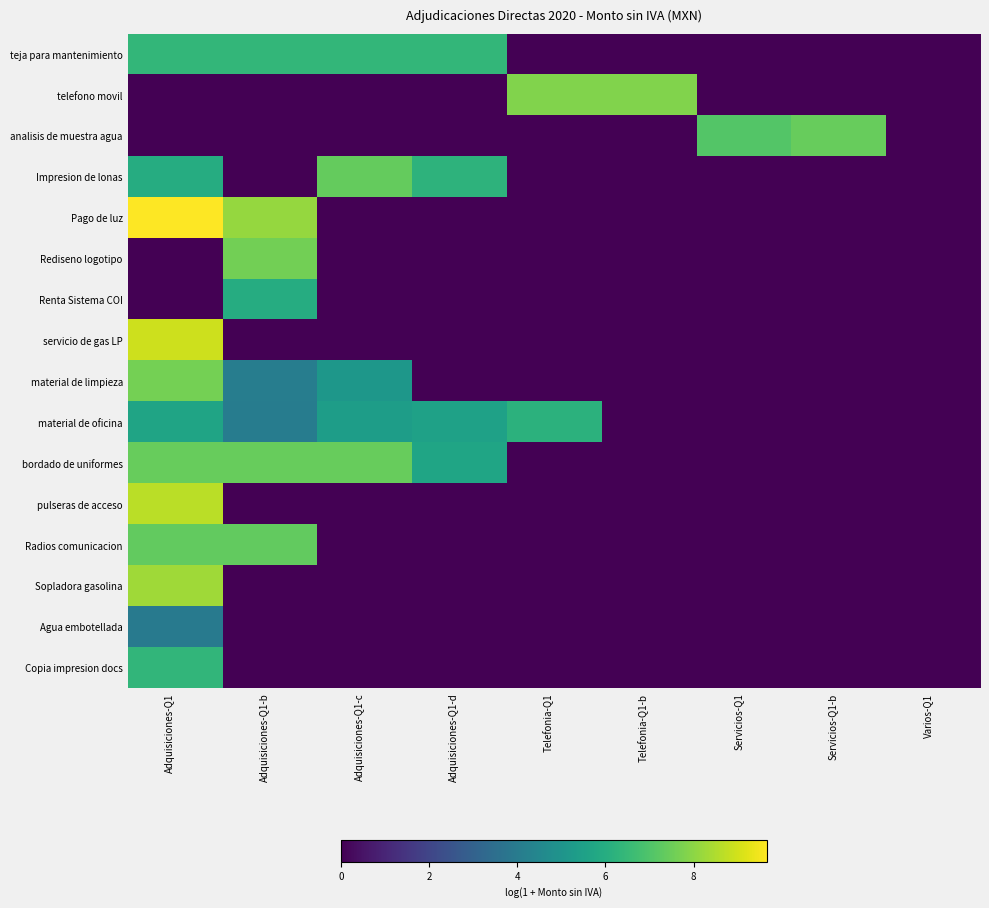

What is the greatest value displayed?

9.7